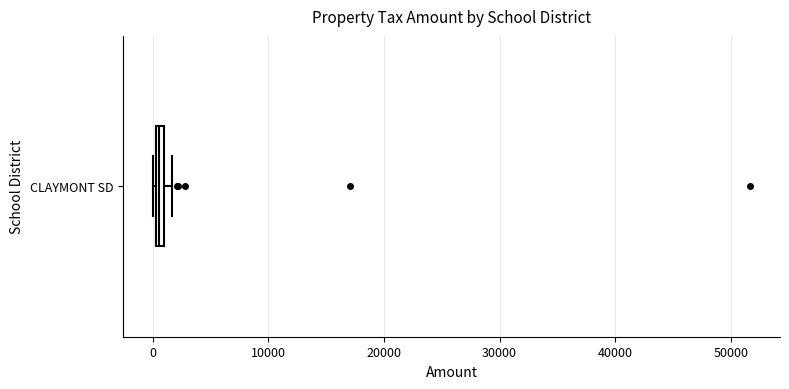

Where is the left edge of the box for CLAYMONT SD on the x-axis? The values are not printed on the chart, so give them approximately, as read against the axis.

0